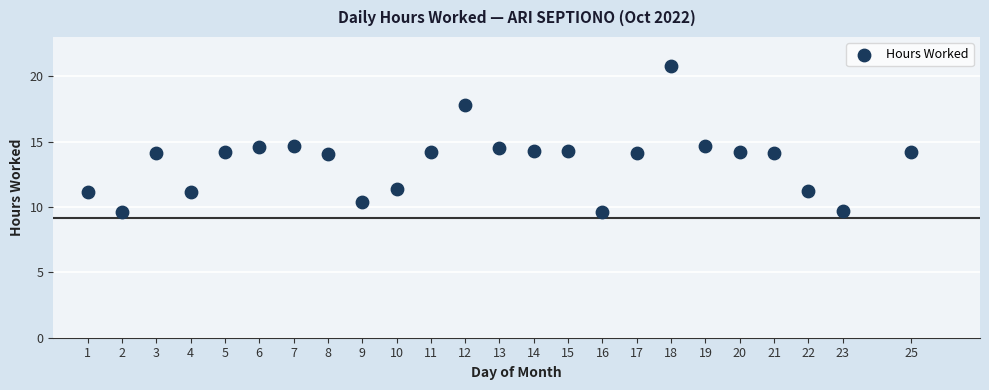

What is the range of X values (max minus min)?

24.0